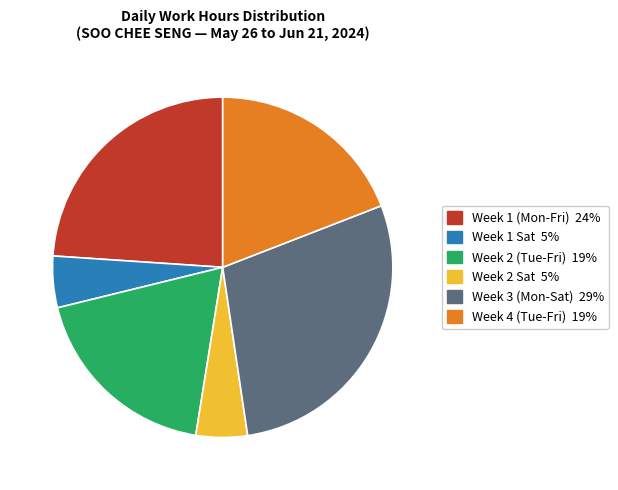

Does any single category account for the majority?

No